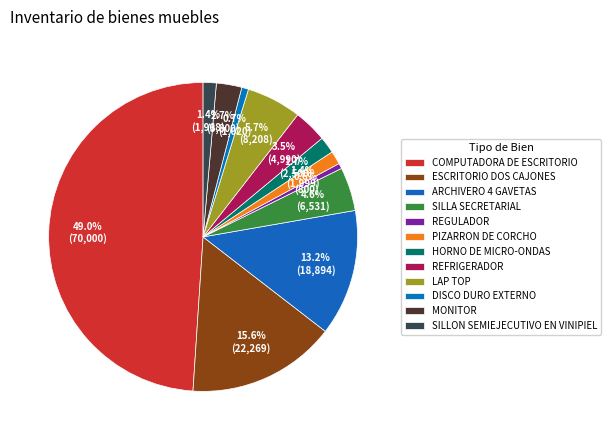

Is REGULADOR the majority of the pie?

No